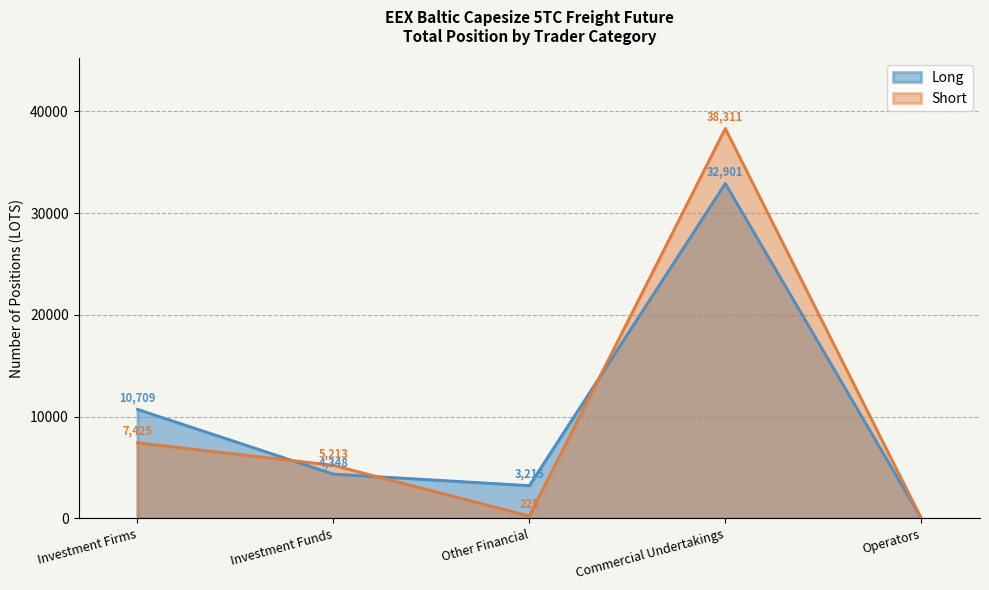

At which category is the sum across all series the highest?

Commercial Undertakings